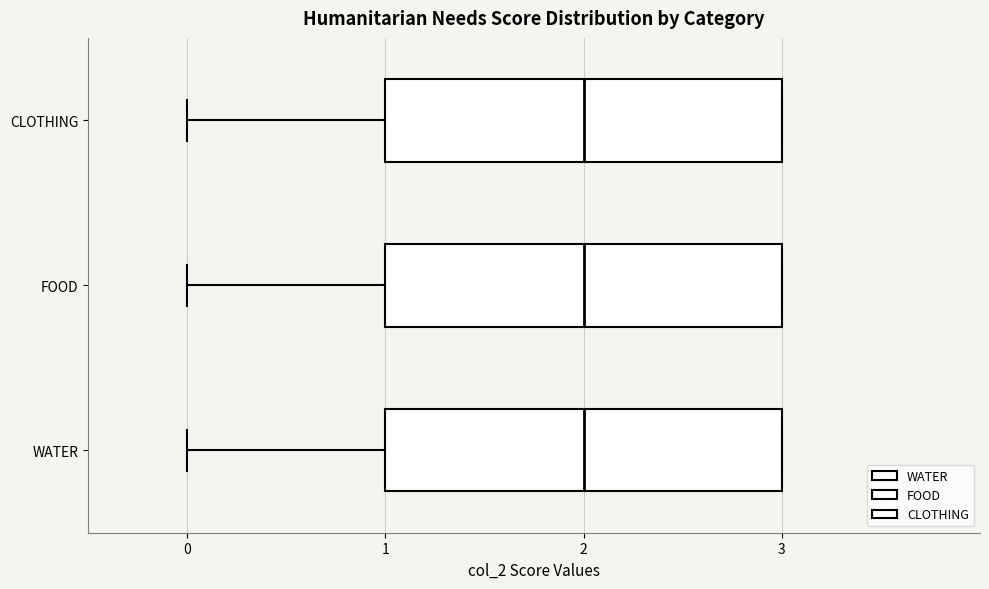

Where does the left whisker of the box for CLOTHING end on the x-axis? The values are not printed on the chart, so give them approximately, as read against the axis.

0